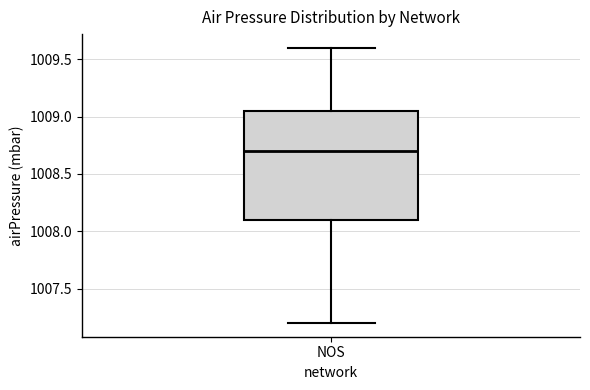

Read this box plot against the y-axis: the position of the median line, the range covered by the box, and the ends of both whiskers. The values are not printed on the chart, so give them approximately, as read against the axis.

median 1008.70, box 1008.10 to 1009.05, whiskers 1007.20 to 1009.60